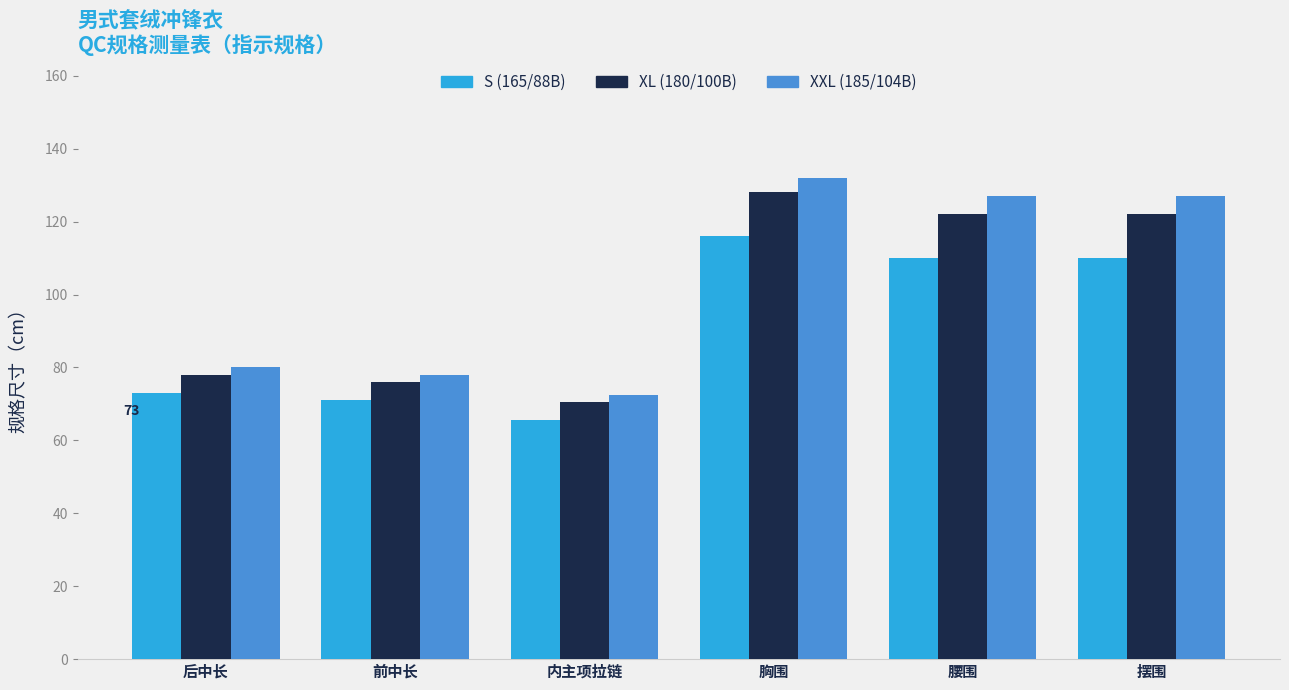

What position from the right is 摆围?

1